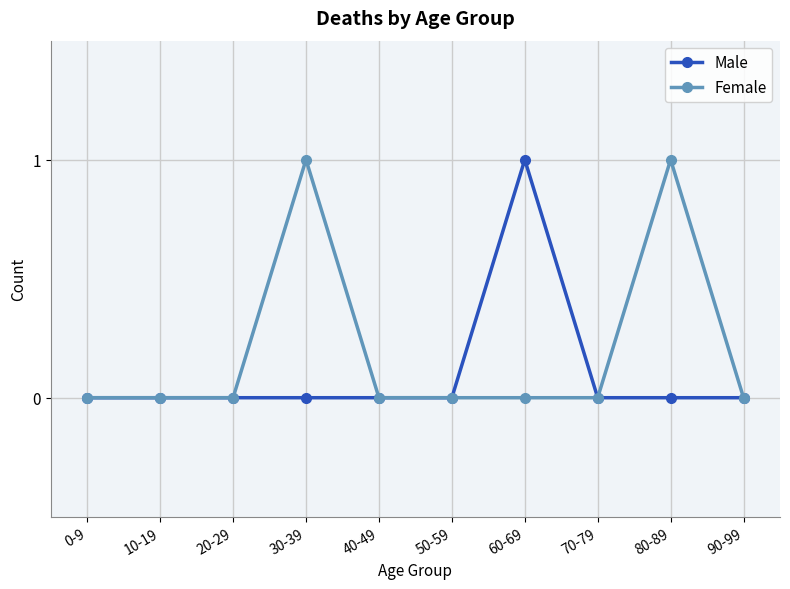

Which series has the largest total across all categories?

Female